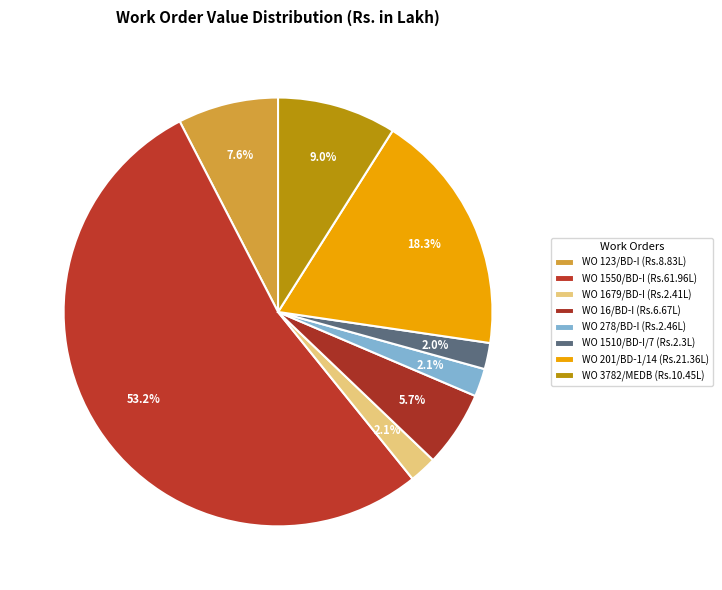

How many segments does this pie chart have?

8